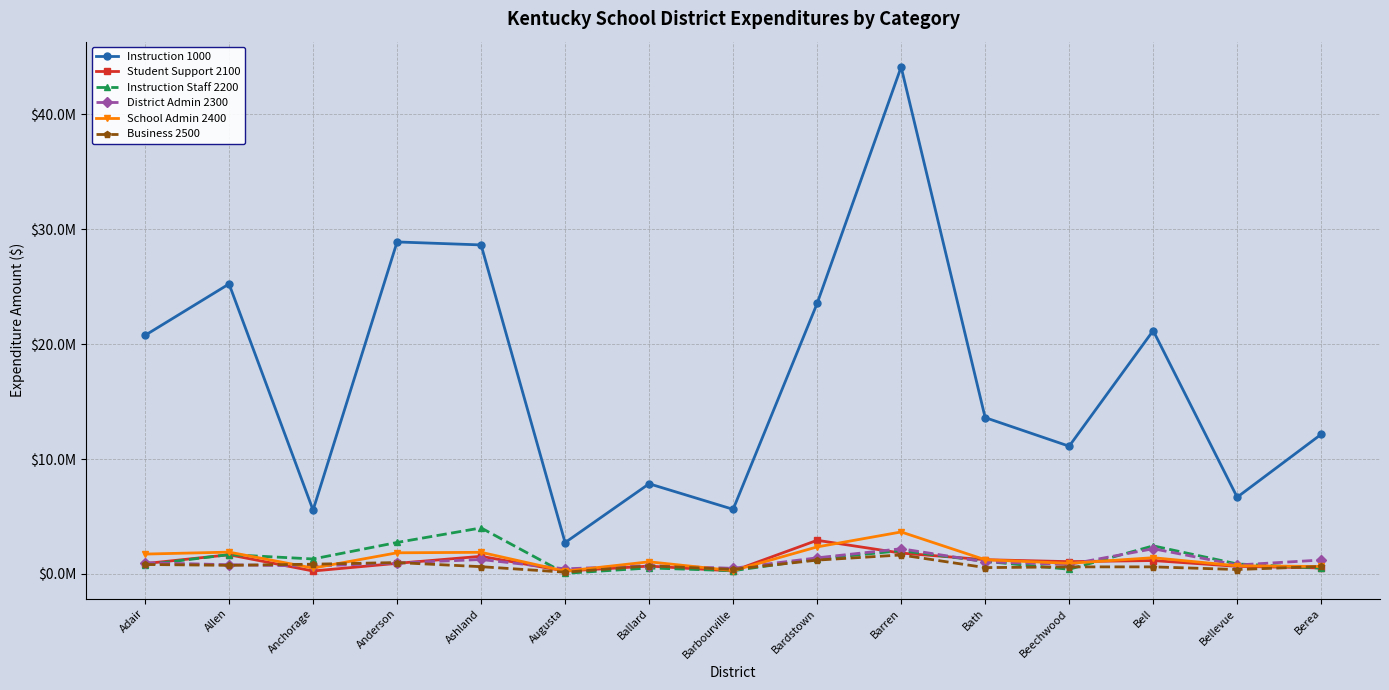

What is the value of the District Admin 2300 point at the 12th from the left?

832673